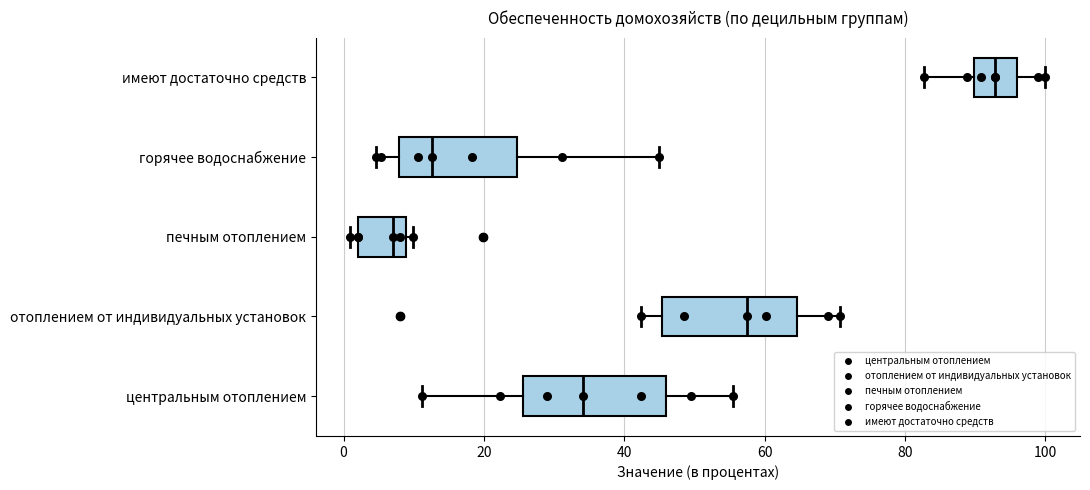

Reading bottom to top, transcribe this box plot: for each box, give where its median line is, the range the box spans, and where its two whiskers end, as read against the x-axis. The values are not printed on the chart, so give them approximately, as read against the axis.

центральным отоплением: median 34, box 26 to 46, whiskers 12 to 56
отоплением от индивидуальных установок: median 58, box 46 to 64, whiskers 42 to 70
печным отоплением: median 8 (just left of the box's right edge), box 2 to 8, whiskers 0 to 10
горячее водоснабжение: median 12, box 8 to 24, whiskers 4 to 44
имеют достаточно средств: median 92, box 90 to 96, whiskers 82 to 100